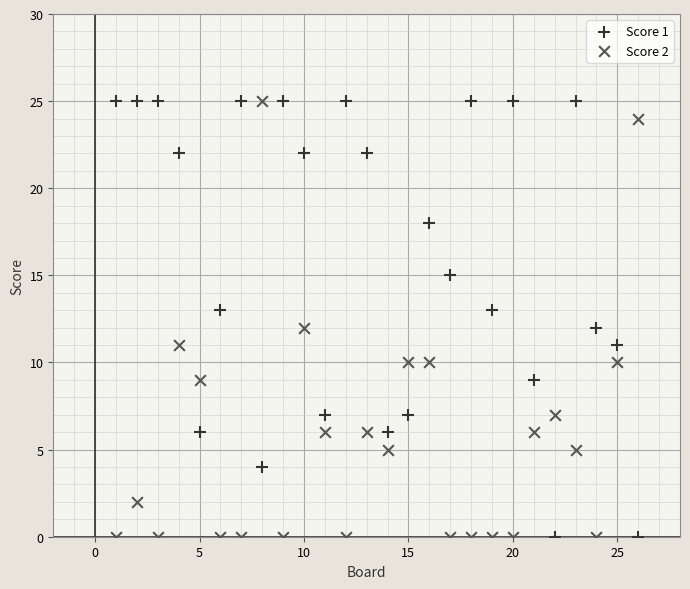

Across all data points, what is the range of X values (max minus min)?

25